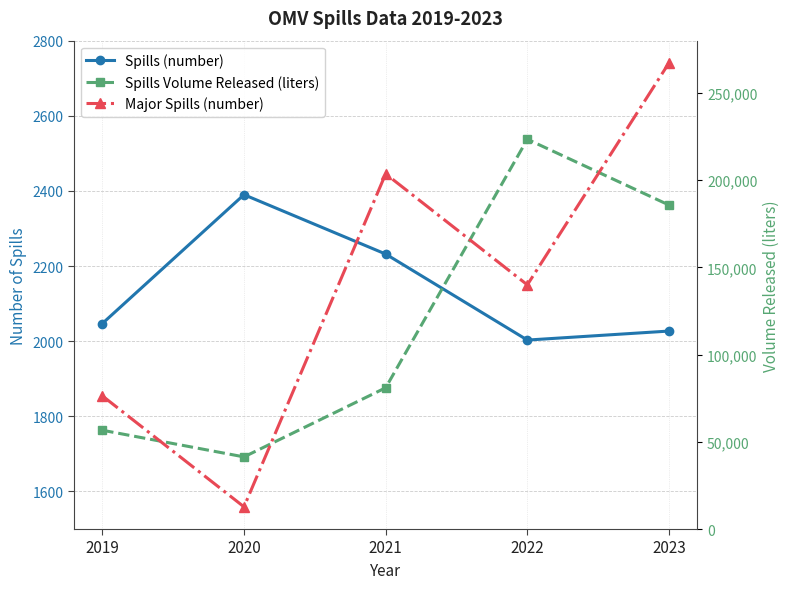

What value does the Spills (number) series have at 2023, to the nearest 50?

2050